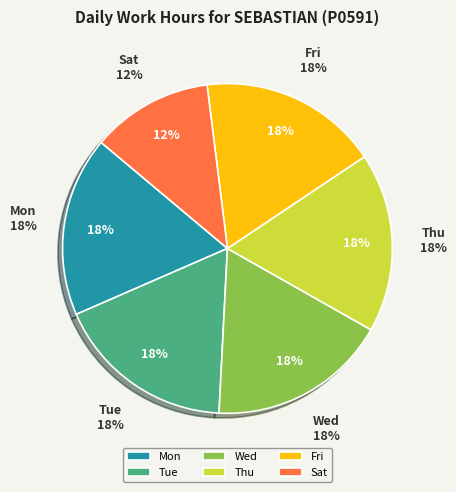

True or false: Sat accounts for 12% of the total.

True